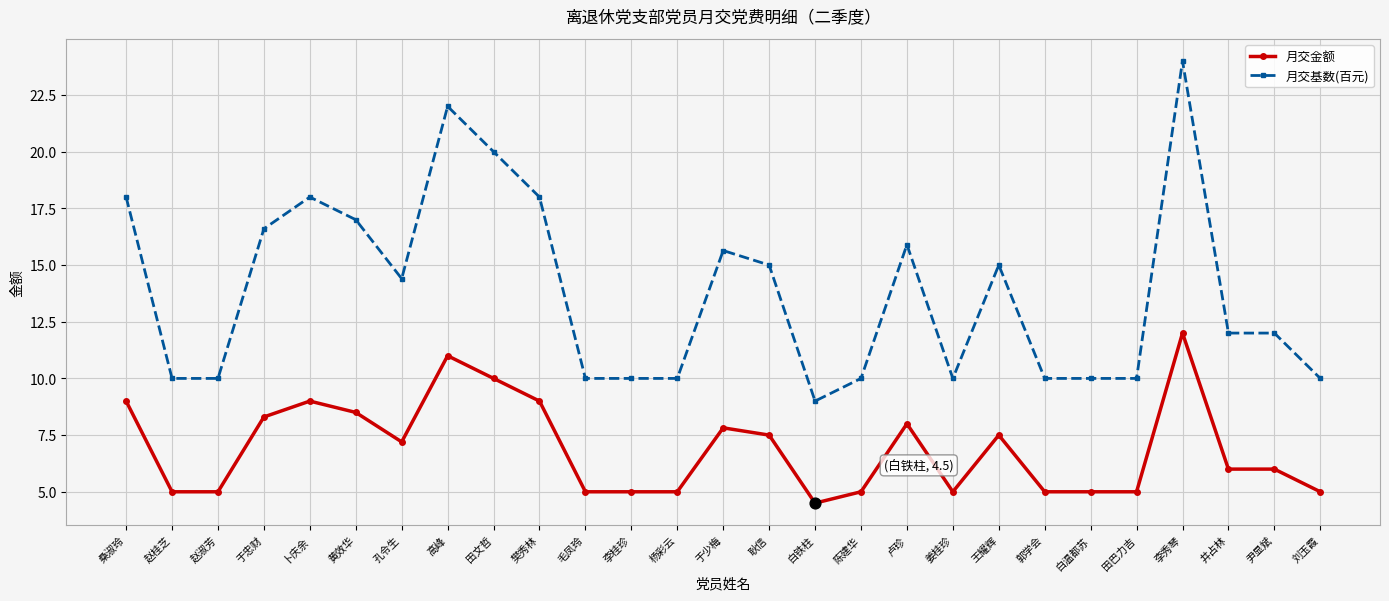

What are all the series names shown in the legend?

月交金额, 月交基数(百元)